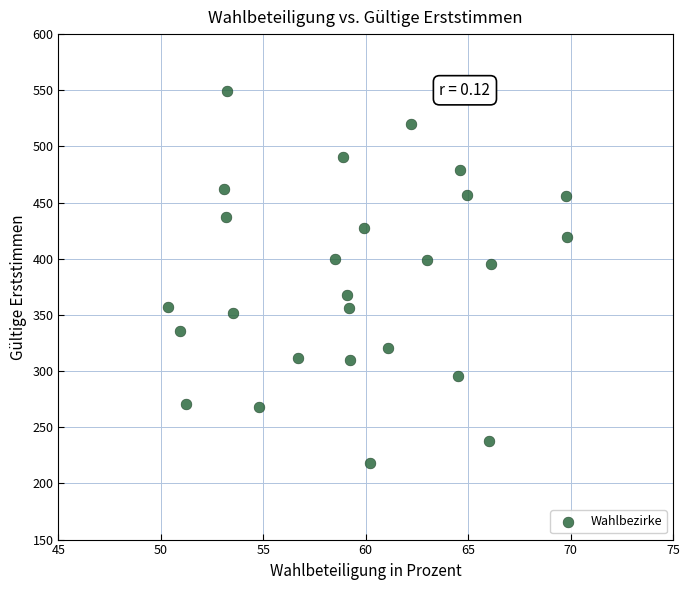

What is the range of Y values (max minus min)?

331